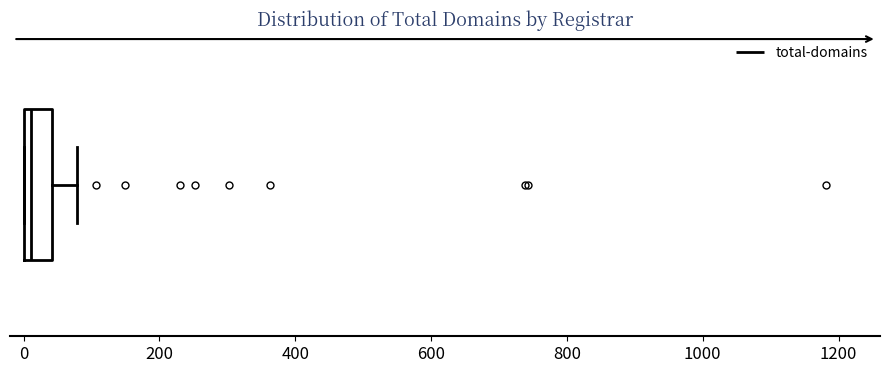

Transcribe this box plot: give where the median line is, the range the box spans, and where the two whiskers end, as read against the x-axis. The values are not printed on the chart, so give them approximately, as read against the axis.

median 20, box 0 to 40, whiskers 0 to 80